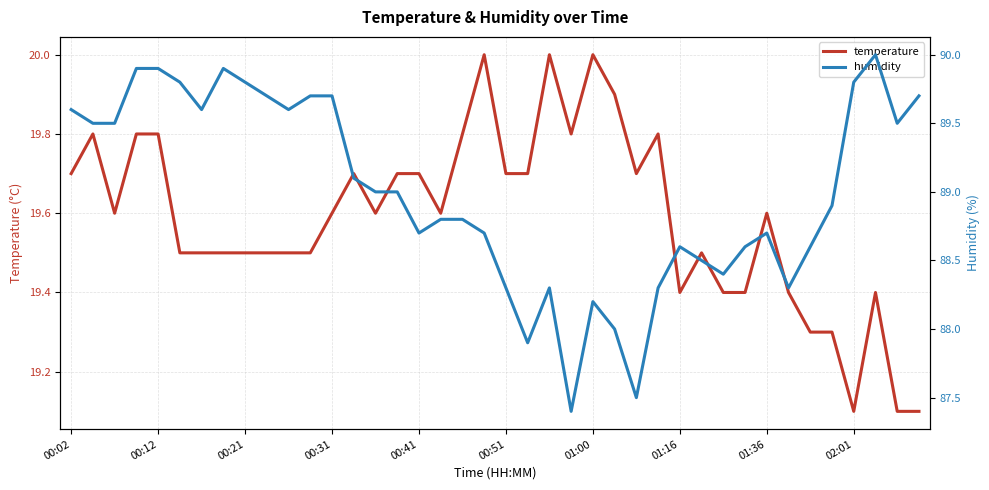

What is the lowest value of the temperature series?

19.1